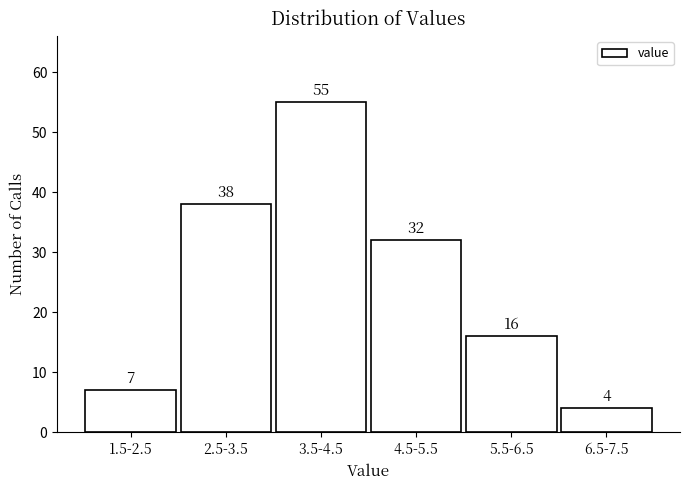

Reading left to right, list all the values displayed in this chart.

1.5-2.5=7	2.5-3.5=38	3.5-4.5=55	4.5-5.5=32	5.5-6.5=16	6.5-7.5=4